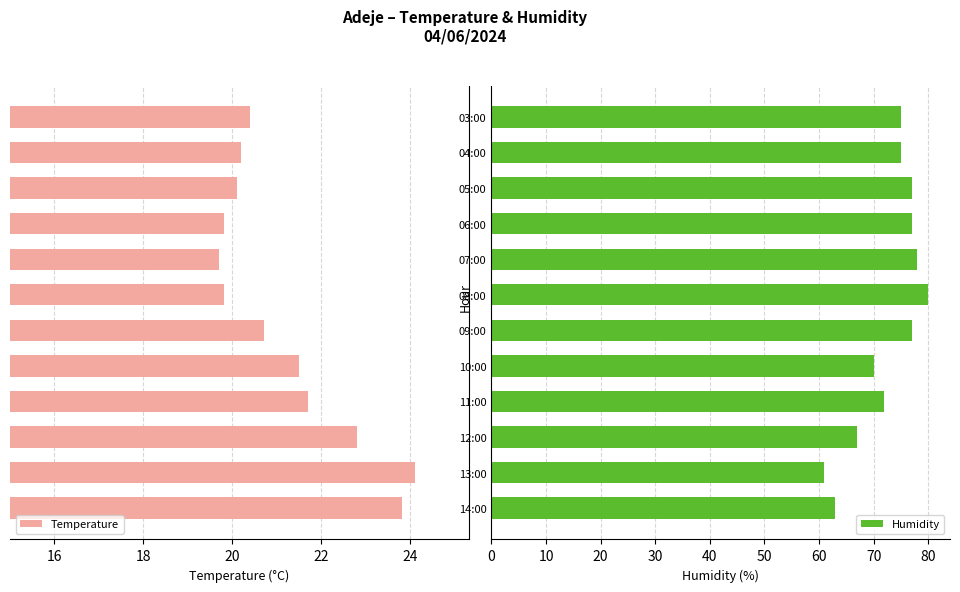

What is the difference between the second highest and second lowest values in the Humidity series?

15